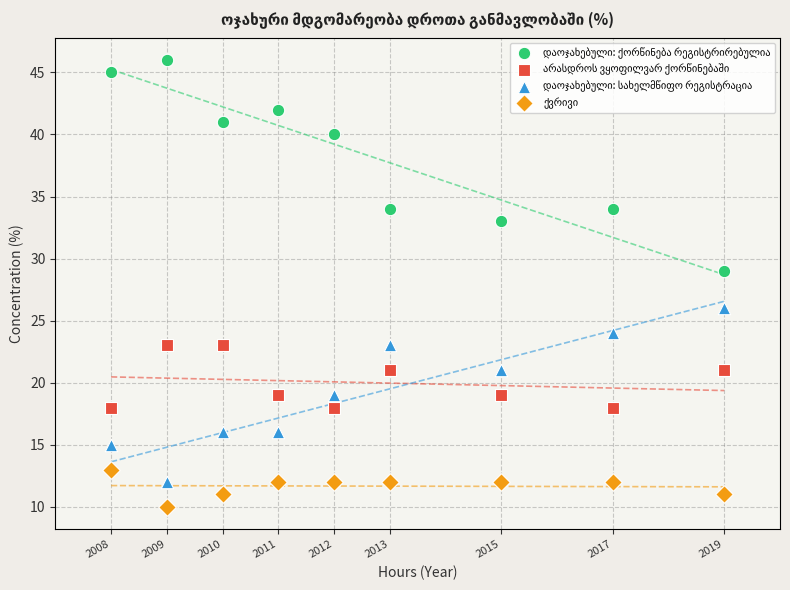

Across all data points, what is the range of X values (max minus min)?

11